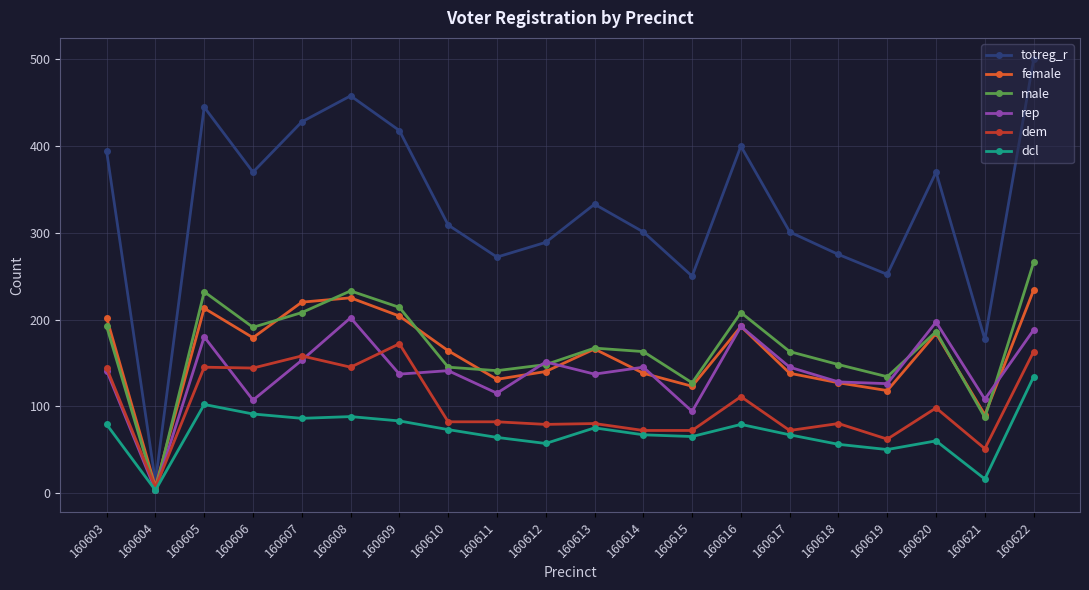

What is the sum of all female values?

3195